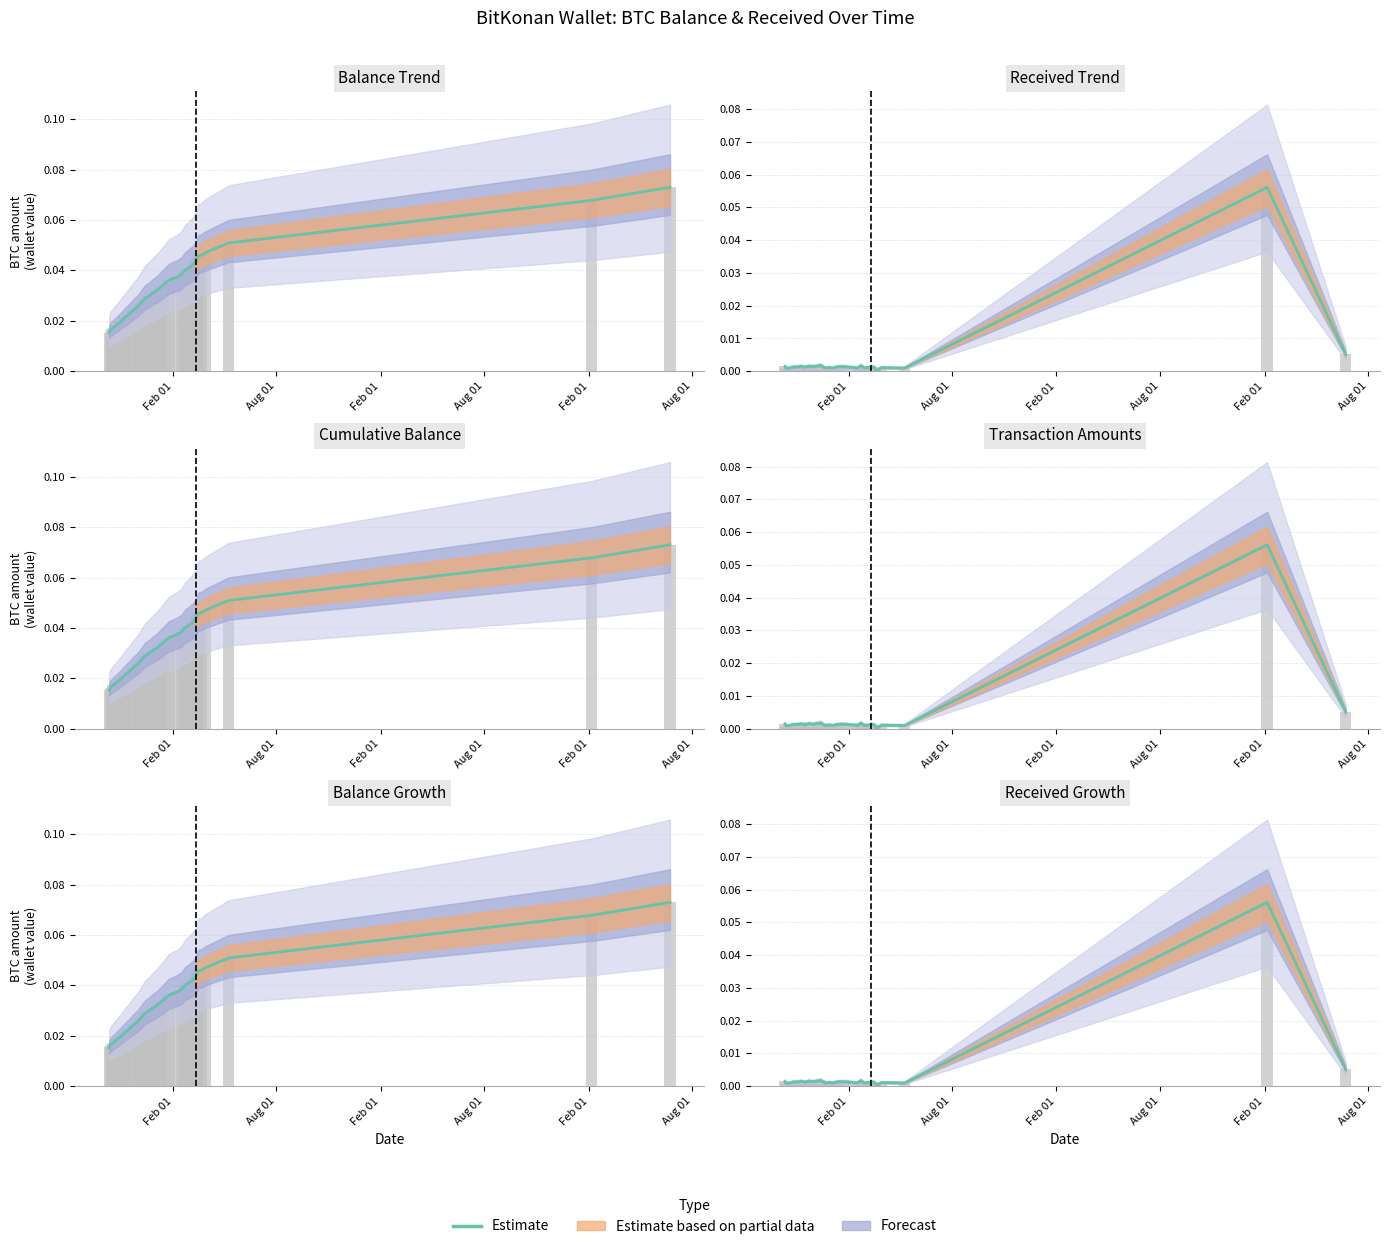

Are the bars grouped side by side (vs. stacked)?

No